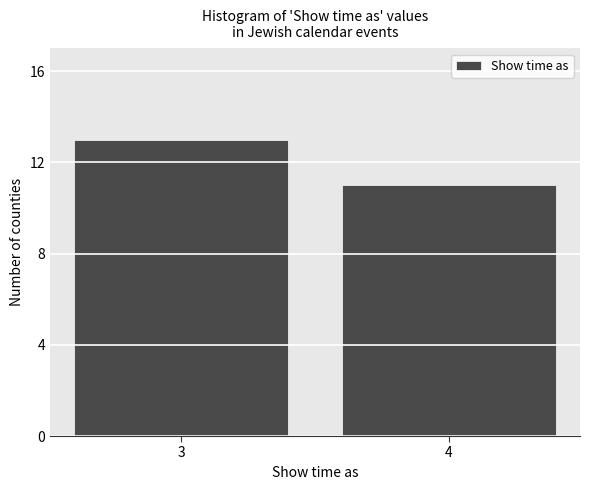

Reading left to right, extract all data points from this chart.

13	11